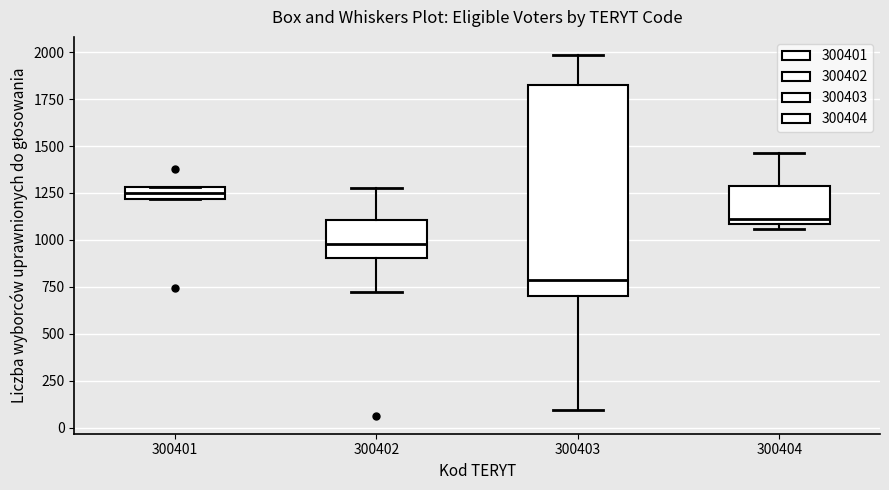

Which box is the tallest, from its lower edge to its upper edge?

300403